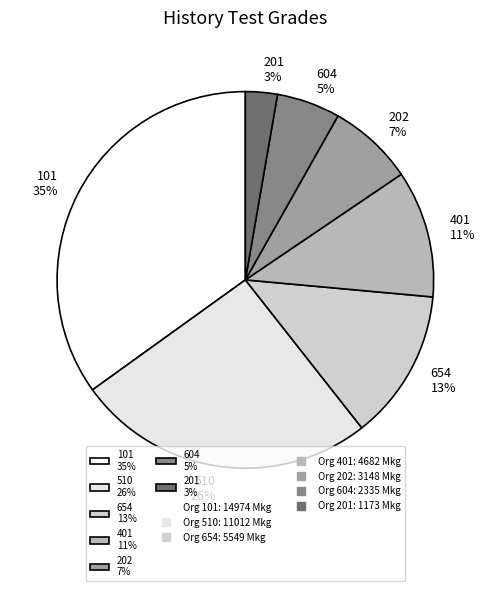

Is 101 35% the majority of the pie?

No